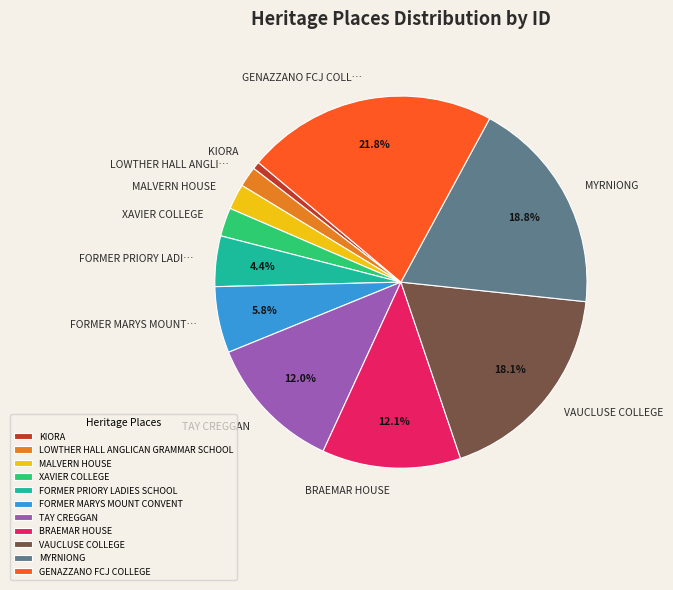

Which has a higher value, GENAZZANO FCJ COLL… or LOWTHER HALL ANGLI…?

GENAZZANO FCJ COLL…